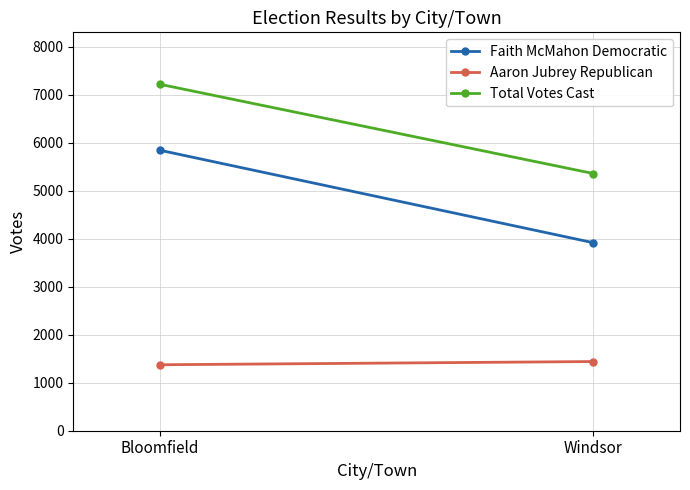

What is the highest value of the Total Votes Cast series?

7221